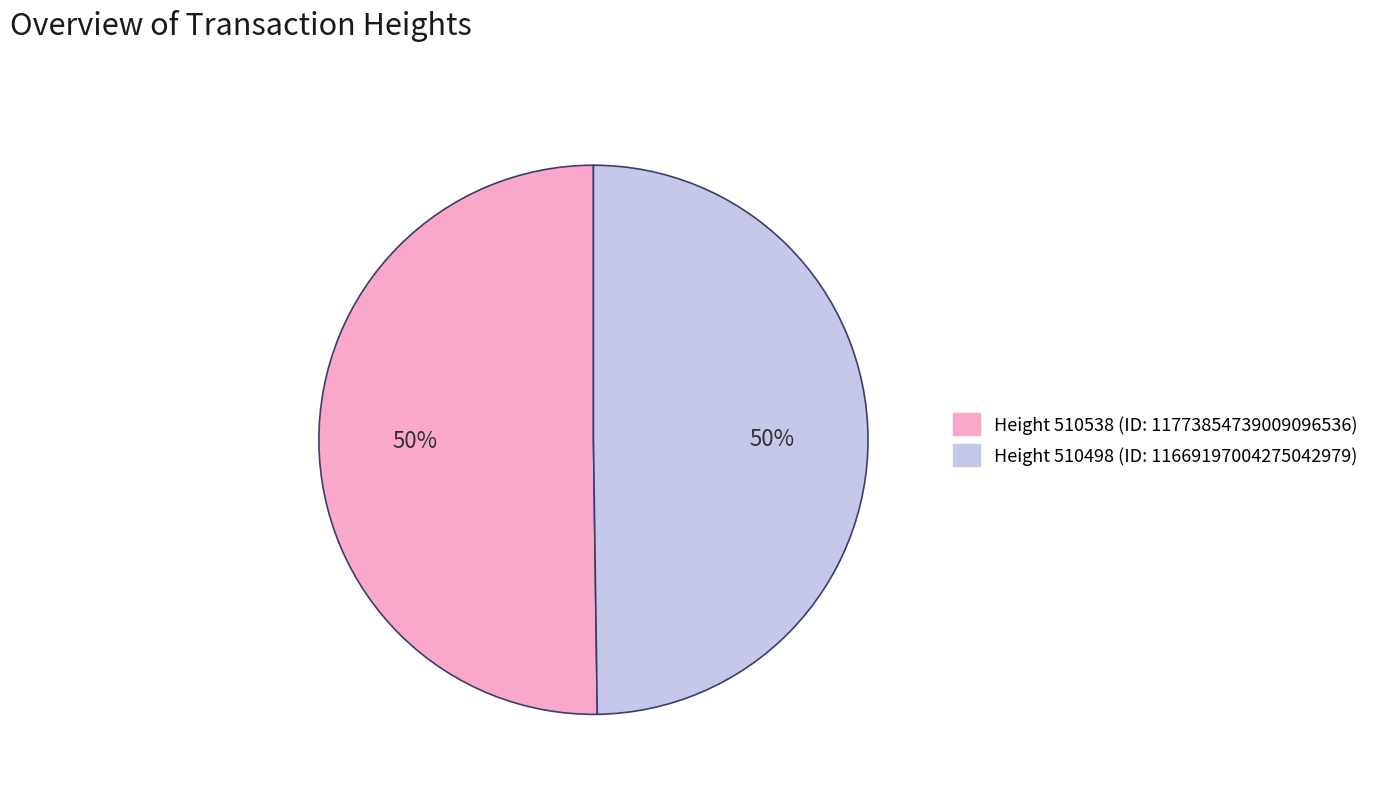

To the nearest percent, what percentage of the pie is Height 510538 (ID: 11773854739009096536)?

50%